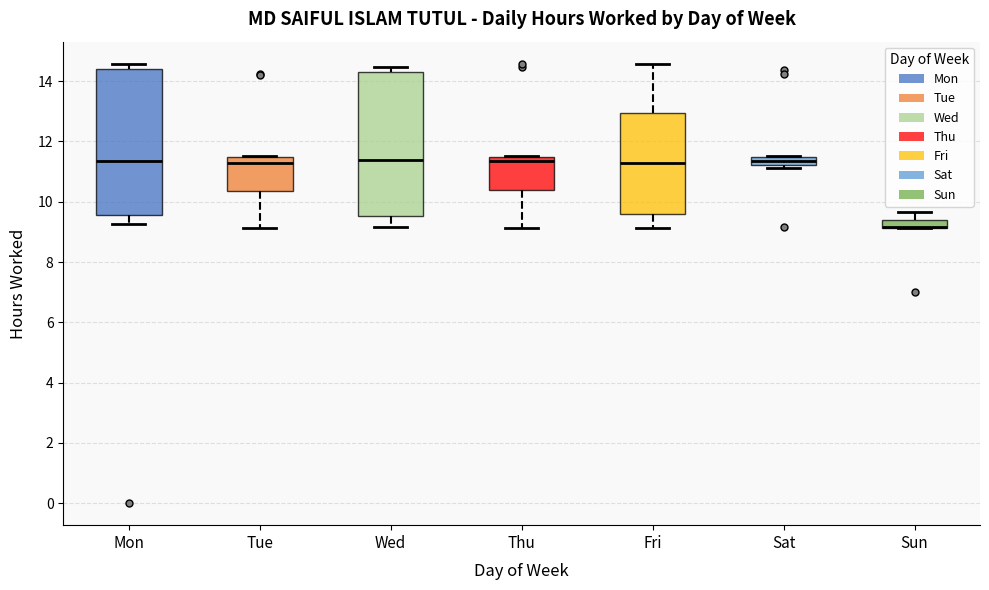

Where does the median line of the box for Mon sit on the y-axis? The values are not printed on the chart, so give them approximately, as read against the axis.

11.4